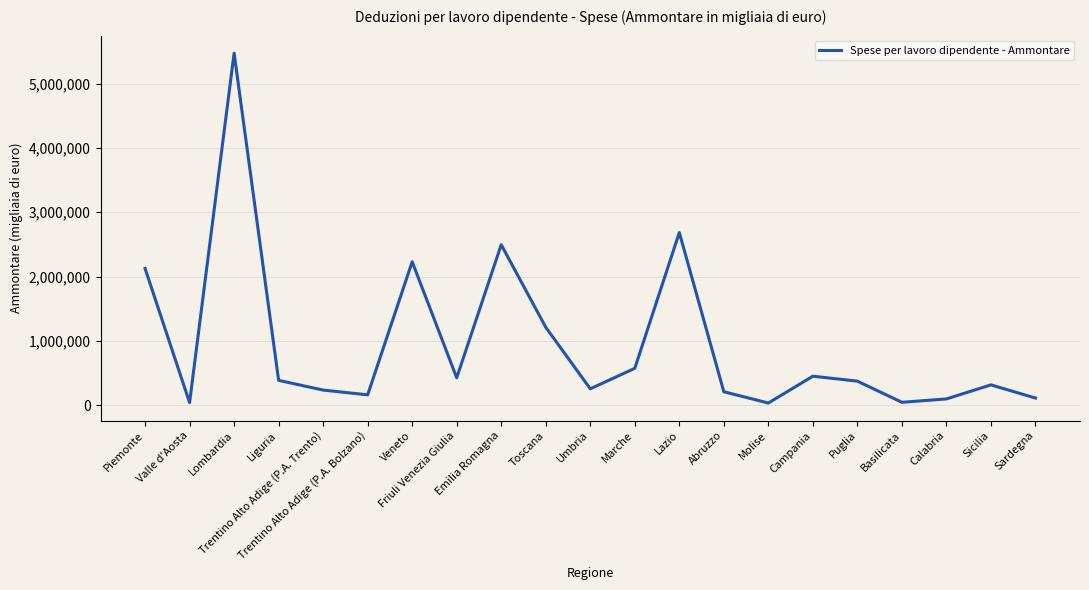

What is the greatest value displayed?

5472589